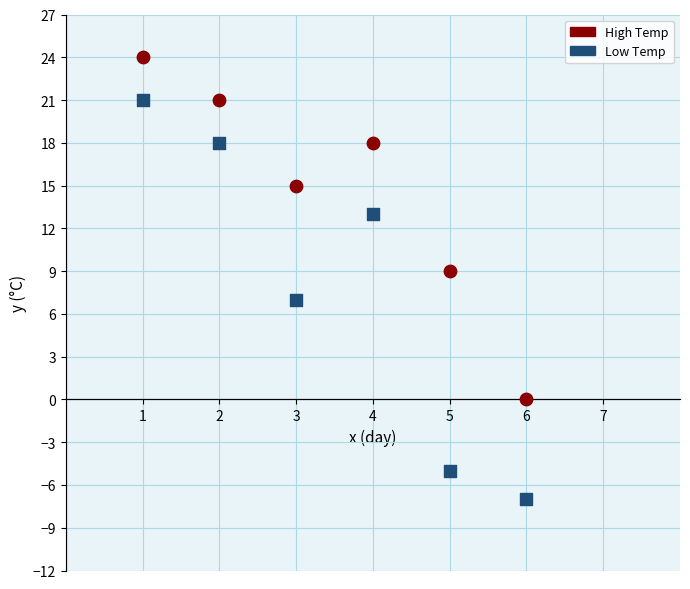

Across all data points, what is the average X value?

4